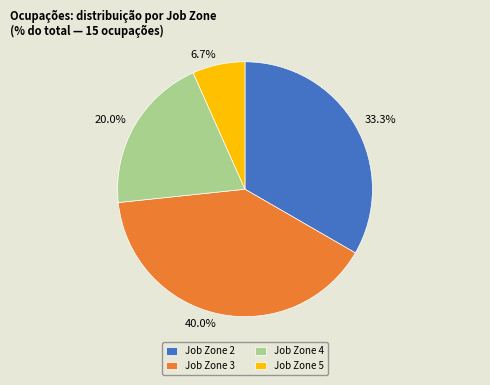

What is the ratio of the value at Job Zone 5 to the value at Job Zone 4?

0.3